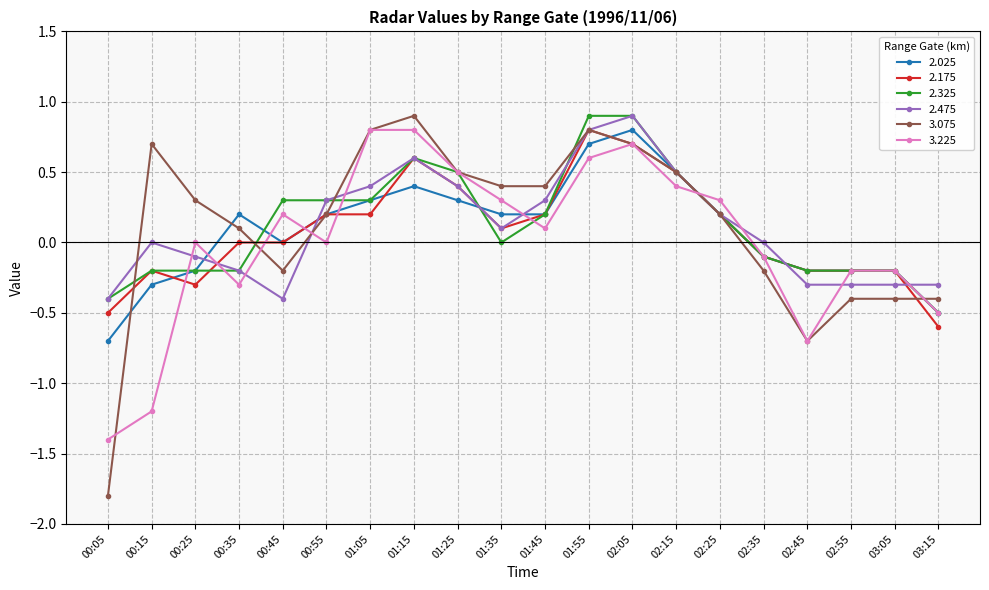

Which label corresponds to the smallest value in the chart?

00:05